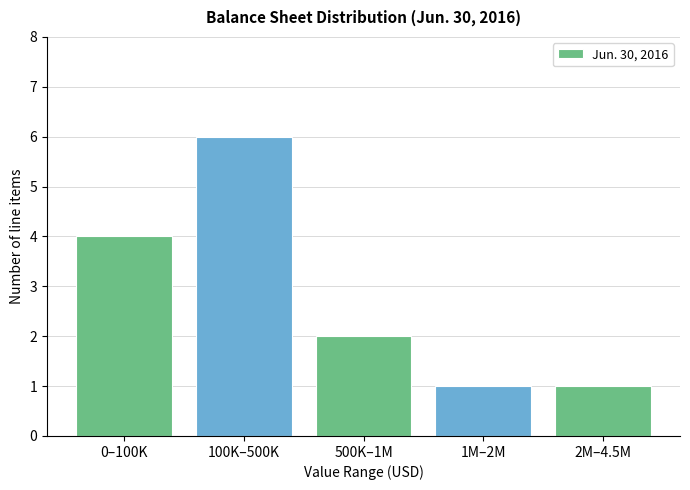

Reading left to right, what are all the values shown in this chart?

4	6	2	1	1